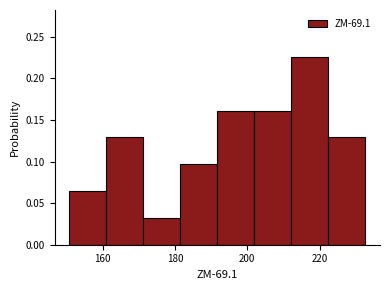

Which range on the x-axis has the tallest bar?

212 to 222